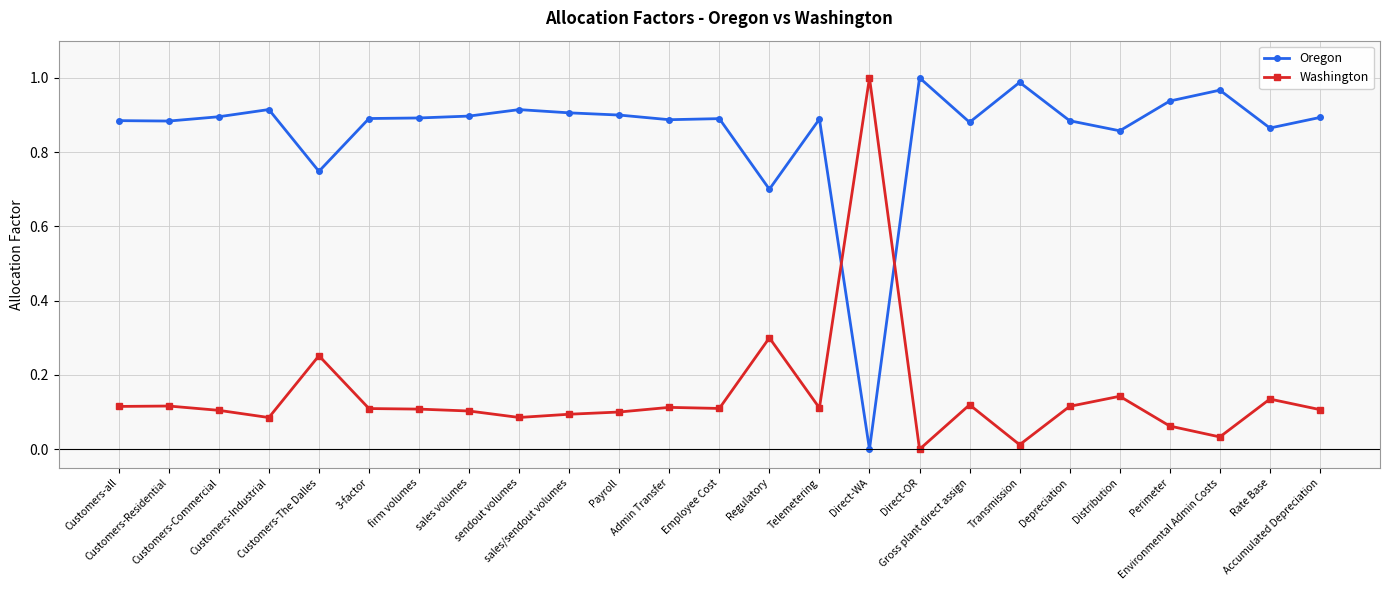

True or false: Oregon has more than 1 points higher than both neighbors.

True